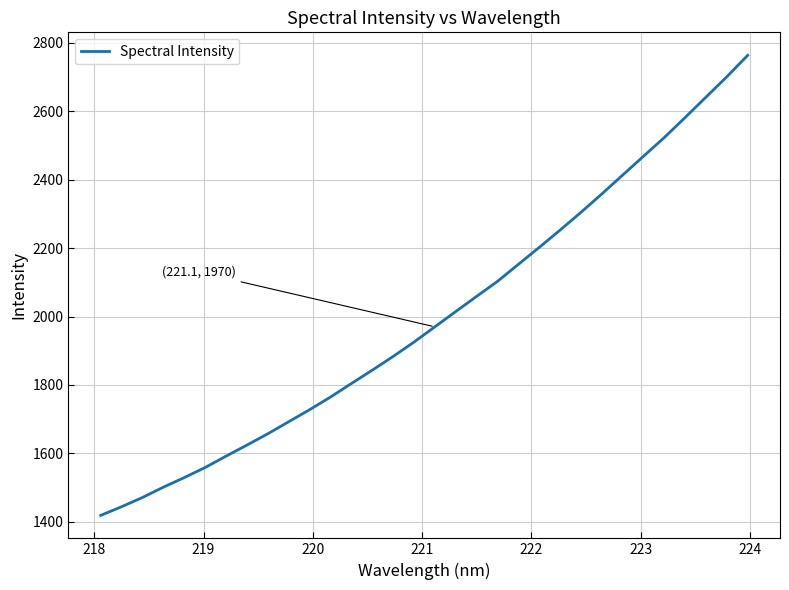

How many values are below 1970?

16